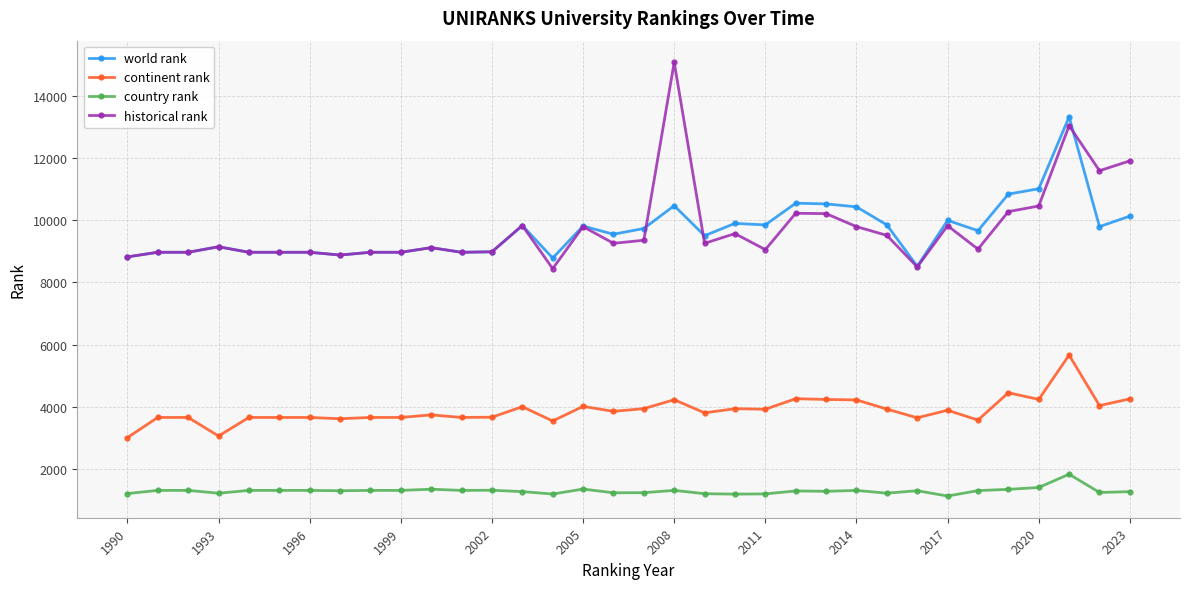

True or false: country rank and world rank intersect in this chart.

False